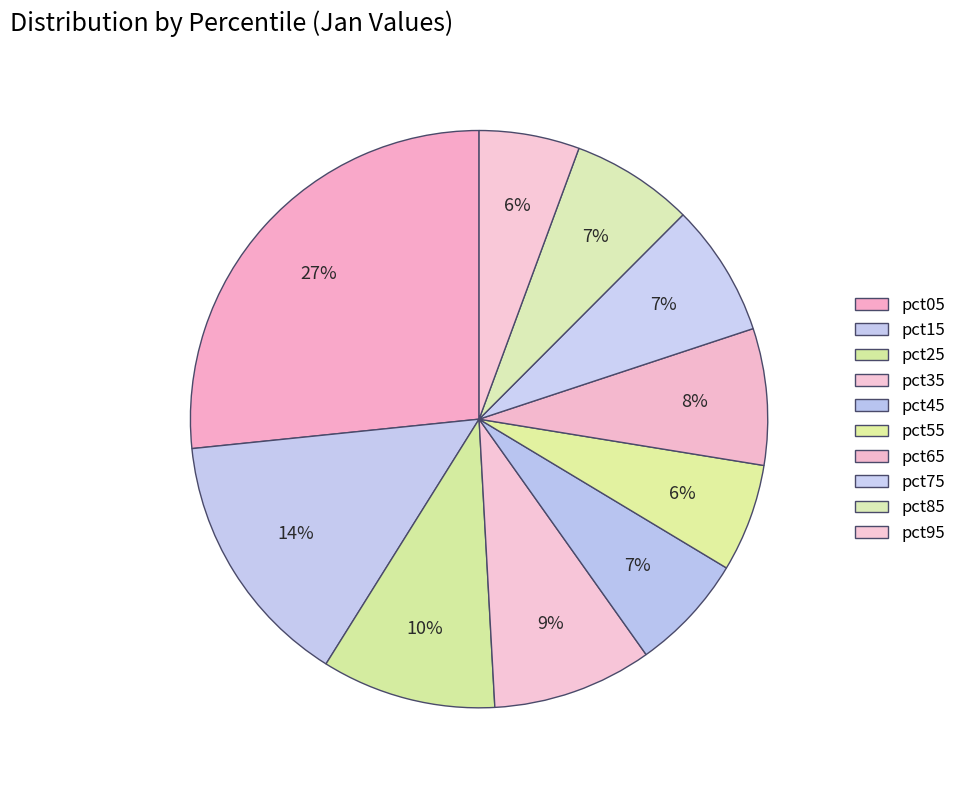

To the nearest percent, what percentage of the pie is pct55?

6%